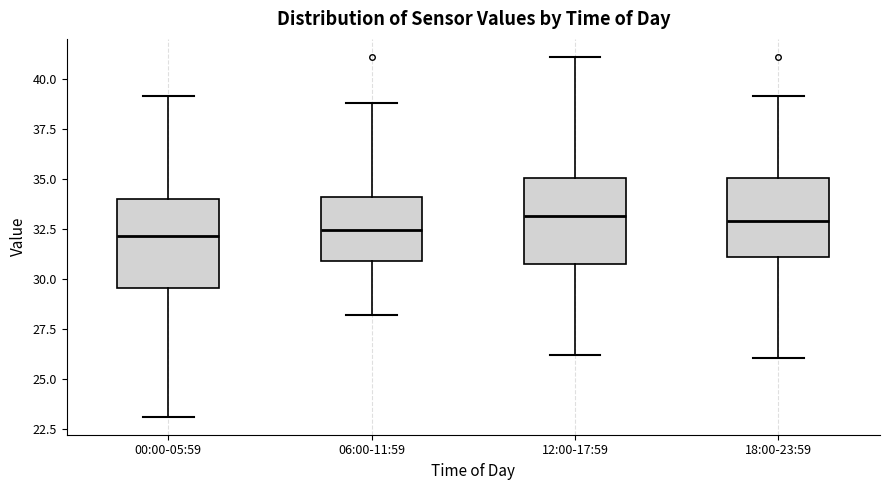

Reading left to right, transcribe this box plot: for each box, give where its median line is, the range the box spans, and where its two whiskers end, as read against the y-axis. The values are not printed on the chart, so give them approximately, as read against the axis.

00:00-05:59: median 32.0, box 29.5 to 34.0, whiskers 23.0 to 39.0
06:00-11:59: median 32.5, box 31.0 to 34.0, whiskers 28.0 to 39.0
12:00-17:59: median 33.0, box 31.0 to 35.0, whiskers 26.0 to 41.0
18:00-23:59: median 33.0, box 31.0 to 35.0, whiskers 26.0 to 39.0